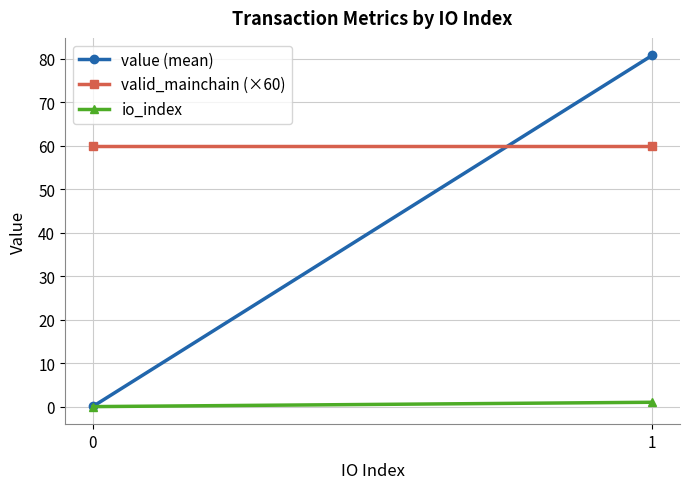

Reading left to right, transcribe all the data shown in this chart.

value (mean): 0=0.0	1=80.7
valid_mainchain (×60): 0=60.0	1=60.0
io_index: 0=0.0	1=1.0